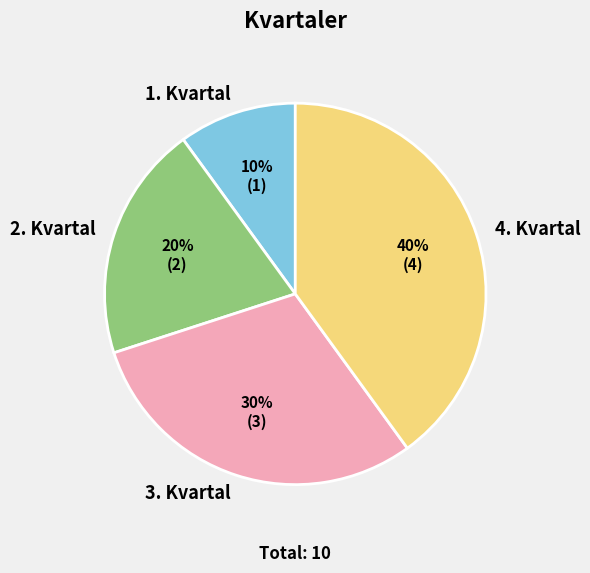

How many slices are in this pie chart?

4